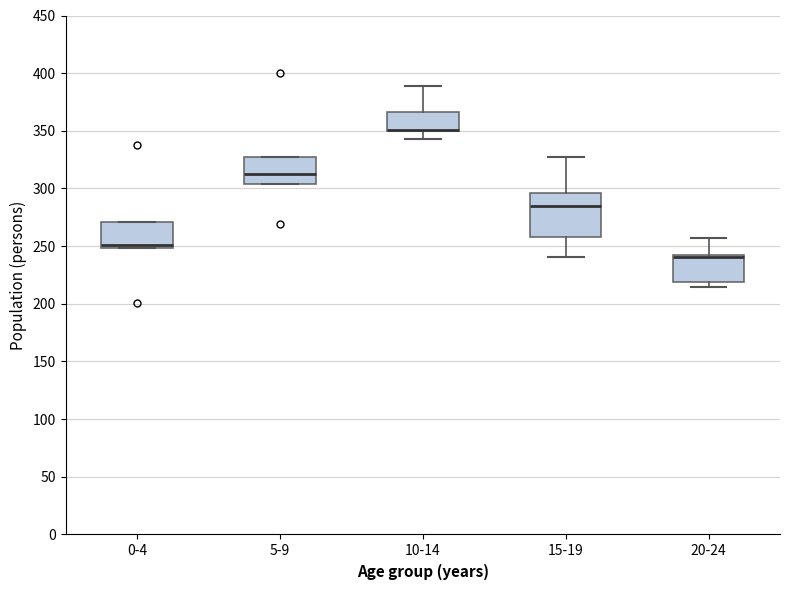

Where is the upper edge of the box for 15-19 on the y-axis? The values are not printed on the chart, so give them approximately, as read against the axis.

295